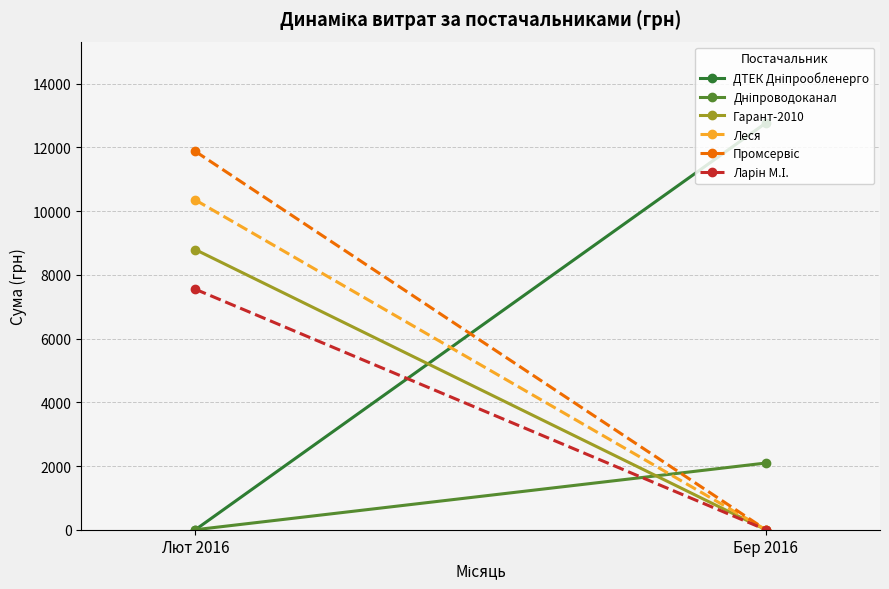

Between Лют 2016 and Бер 2016, which series saw the biggest shift?

ДТЕК Дніпрообленерго